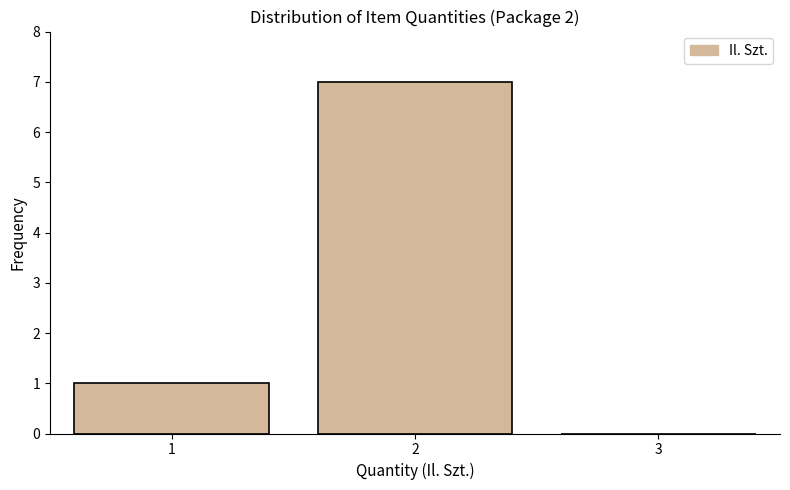

Reading left to right, transcribe this chart: for each bar, give the range it covers on the x-axis and its height. The values are not printed on the chart, so give them approximately, as read against the axis.

0.5 to 1.5: 1
1.5 to 2.5: 7
2.5 to 3.5: 0